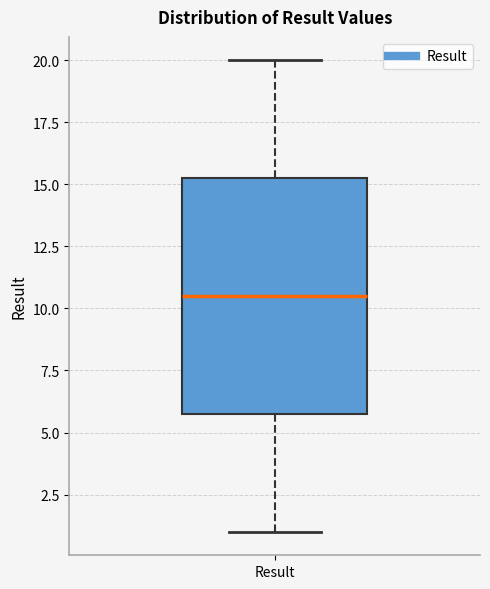

Read this box plot against the y-axis: the position of the median line, the range covered by the box, and the ends of both whiskers. The values are not printed on the chart, so give them approximately, as read against the axis.

median 10.5, box 6.0 to 15.5, whiskers 1.0 to 20.0